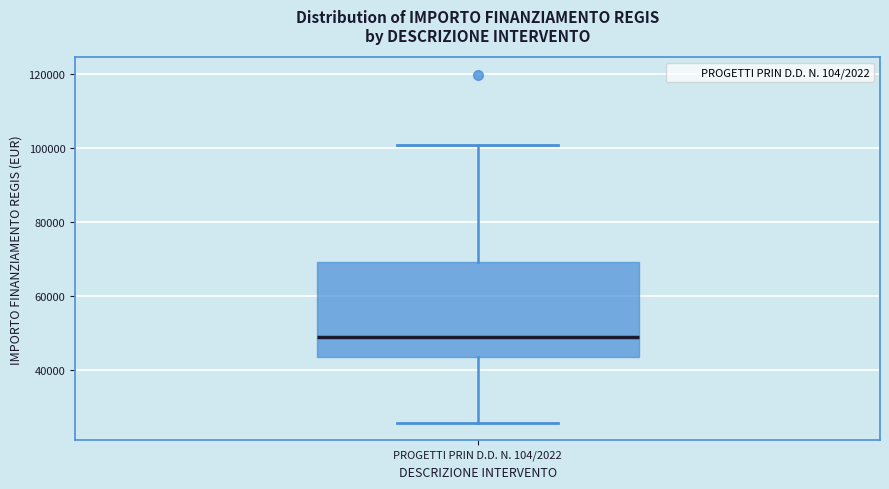

Transcribe this box plot: give where the median line is, the range the box spans, and where the two whiskers end, as read against the y-axis. The values are not printed on the chart, so give them approximately, as read against the axis.

median 48000, box 44000 to 70000, whiskers 26000 to 100000